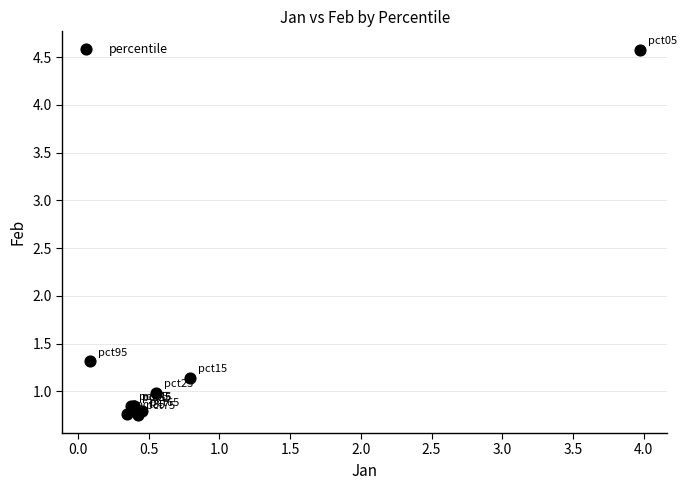

What Y value in the scatter plot is closest to 2?

1.3